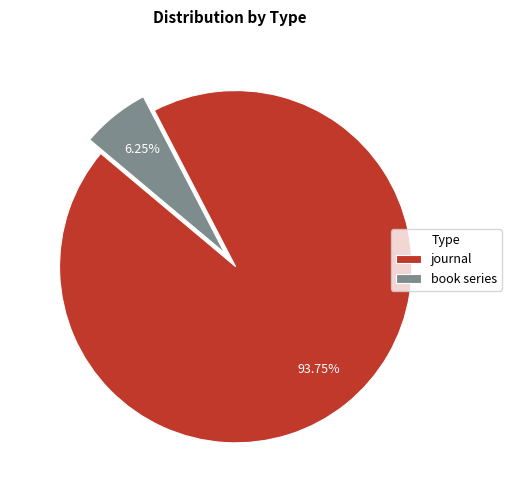

To the nearest percent, what portion does journal represent?

94%